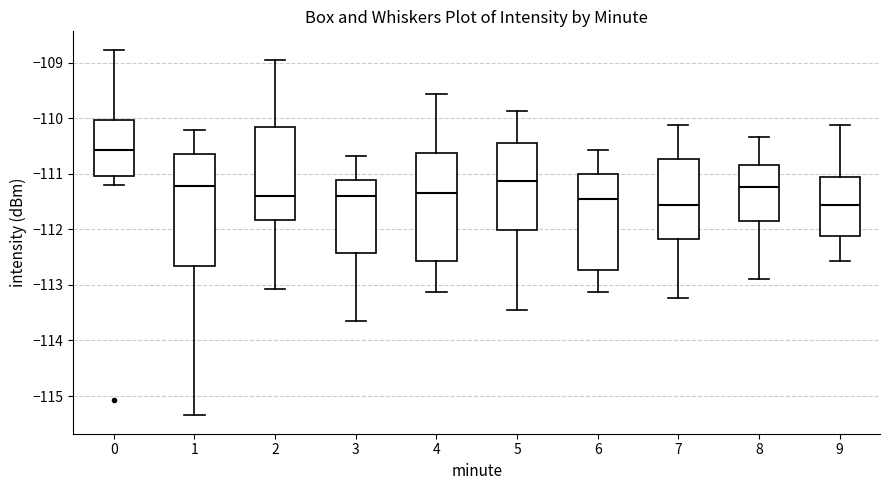

Reading left to right, transcribe this box plot: for each box, give where its median line is, the range the box spans, and where its two whiskers end, as read against the y-axis. The values are not printed on the chart, so give them approximately, as read against the axis.

0: median -110.6, box -111.0 to -110.0, whiskers -111.2 to -108.8
1: median -111.2, box -112.6 to -110.6, whiskers -115.3 to -110.2
2: median -111.4, box -111.8 to -110.2, whiskers -113.1 to -108.9
3: median -111.4, box -112.4 to -111.1, whiskers -113.6 to -110.7
4: median -111.3, box -112.6 to -110.6, whiskers -113.1 to -109.6
5: median -111.1, box -112.0 to -110.4, whiskers -113.4 to -109.9
6: median -111.4, box -112.7 to -111.0, whiskers -113.1 to -110.6
7: median -111.6, box -112.2 to -110.7, whiskers -113.2 to -110.1
8: median -111.2, box -111.8 to -110.8, whiskers -112.9 to -110.3
9: median -111.6, box -112.1 to -111.1, whiskers -112.6 to -110.1